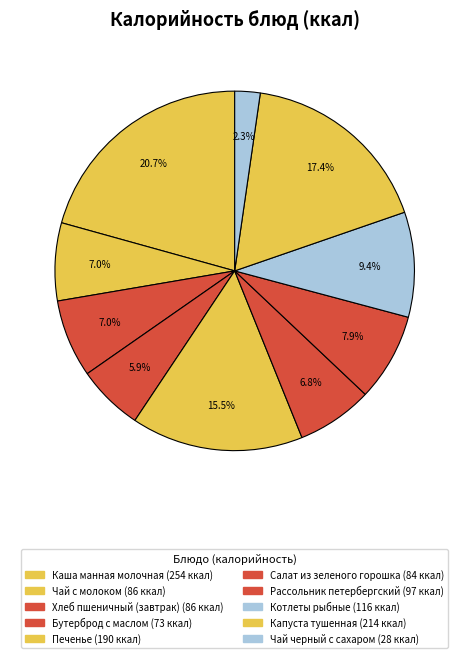

Approximately how many times larger is the value at Чай с молоком compared to Каша манная молочная?

0.3